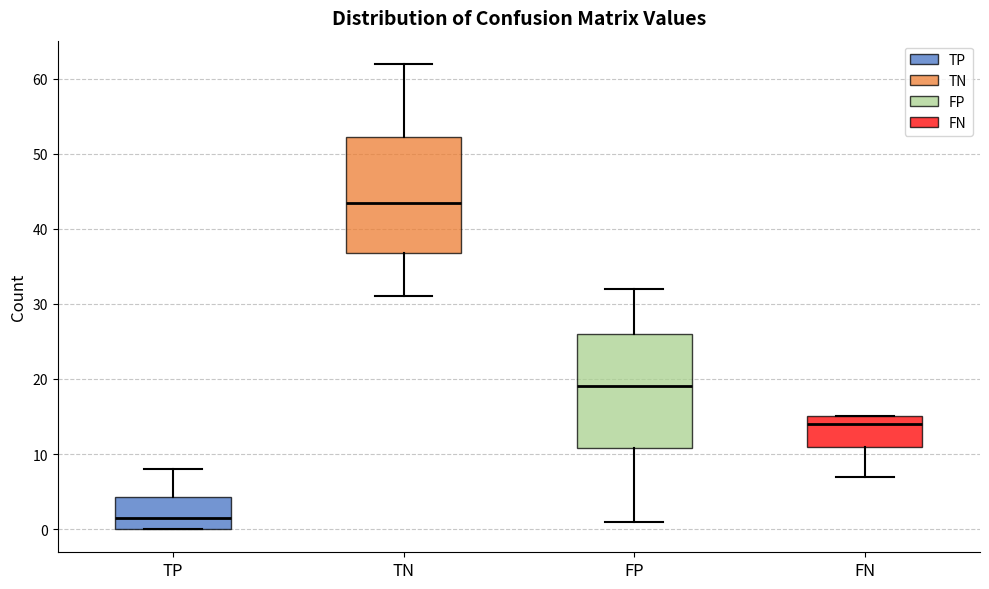

Where does the lower whisker of the box for TN end on the y-axis? The values are not printed on the chart, so give them approximately, as read against the axis.

31